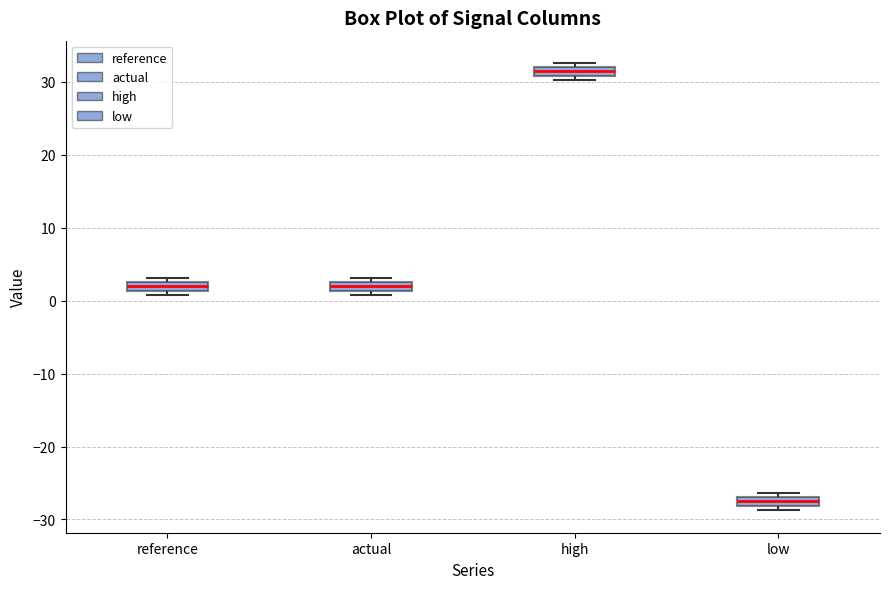

Where is the lower edge of the box for reference on the y-axis? The values are not printed on the chart, so give them approximately, as read against the axis.

1